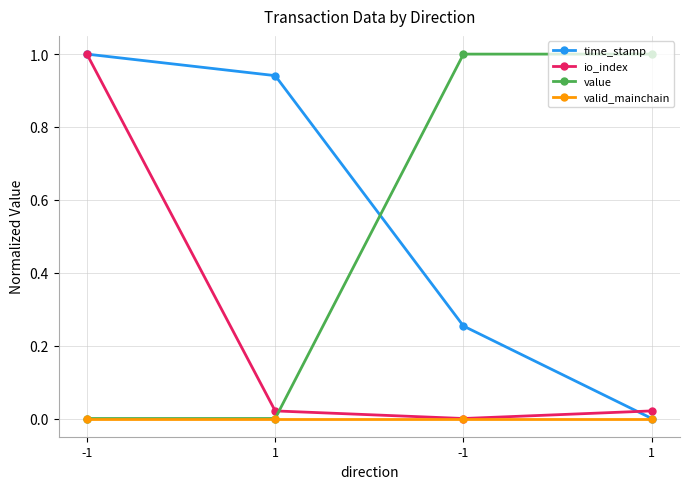

How many intersections are there between time_stamp and io_index?

1